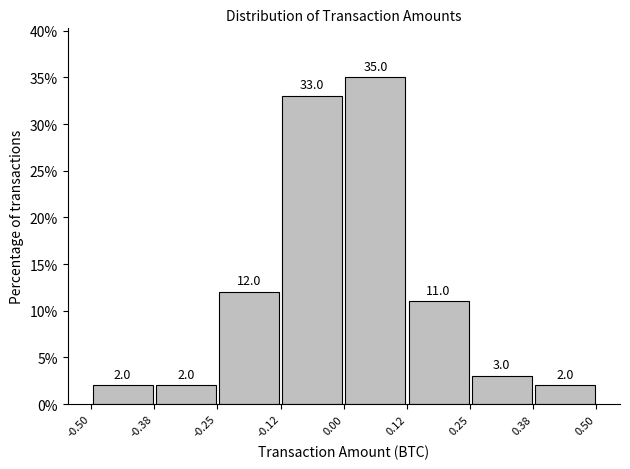

Reading left to right, transcribe this chart: for each bar, give the range it covers on the x-axis and its height.

-0.50 to -0.38: 2.0
-0.38 to -0.25: 2.0
-0.25 to -0.12: 12.0
-0.12 to 0.00: 33.0
0.00 to 0.12: 35.0
0.12 to 0.25: 11.0
0.25 to 0.38: 3.0
0.38 to 0.50: 2.0